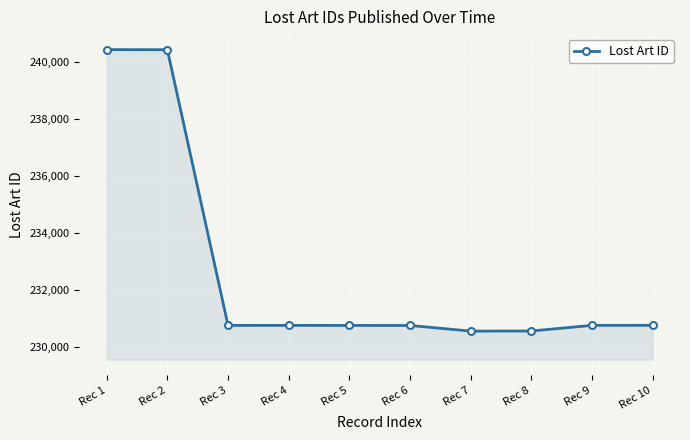

What is the value of the 8th point from the left?

230574